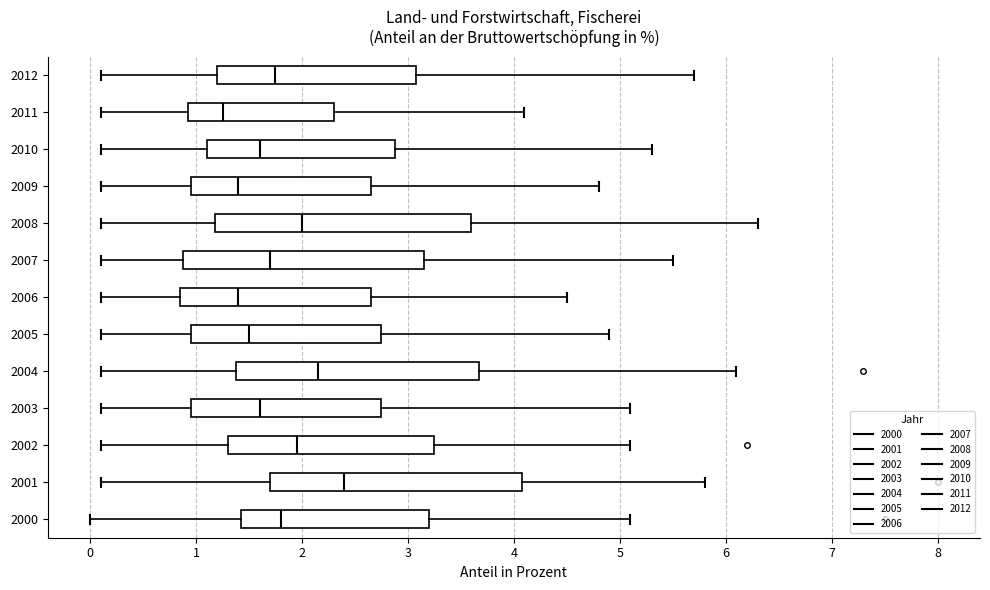

Reading bottom to top, read every box against the x-axis: the position of its median line, the range the box covers, and the ends of its whiskers. The values are not printed on the chart, so give them approximately, as read against the axis.

2000: median 1.8, box 1.4 to 3.2, whiskers 0.0 to 5.1
2001: median 2.4, box 1.7 to 4.1, whiskers 0.1 to 5.8
2002: median 2.0, box 1.3 to 3.3, whiskers 0.1 to 5.1
2003: median 1.6, box 1.0 to 2.8, whiskers 0.1 to 5.1
2004: median 2.2, box 1.4 to 3.7, whiskers 0.1 to 6.1
2005: median 1.5, box 1.0 to 2.8, whiskers 0.1 to 4.9
2006: median 1.4, box 0.9 to 2.7, whiskers 0.1 to 4.5
2007: median 1.7, box 0.9 to 3.2, whiskers 0.1 to 5.5
2008: median 2.0, box 1.2 to 3.6, whiskers 0.1 to 6.3
2009: median 1.4, box 1.0 to 2.7, whiskers 0.1 to 4.8
2010: median 1.6, box 1.1 to 2.9, whiskers 0.1 to 5.3
2011: median 1.3, box 0.9 to 2.3, whiskers 0.1 to 4.1
2012: median 1.8, box 1.2 to 3.1, whiskers 0.1 to 5.7